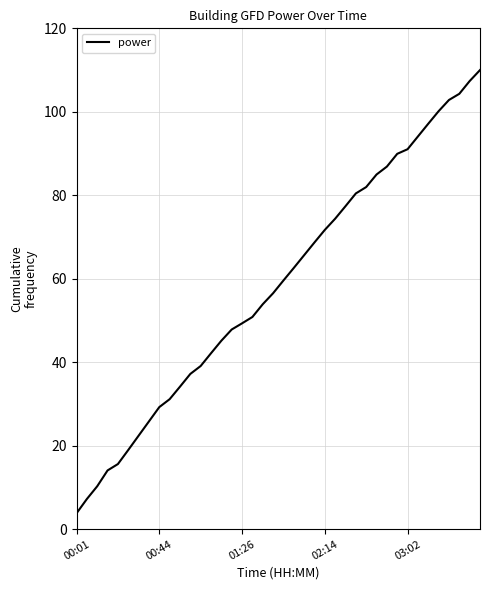

Does the chart display data point markers on the line(s)?

No